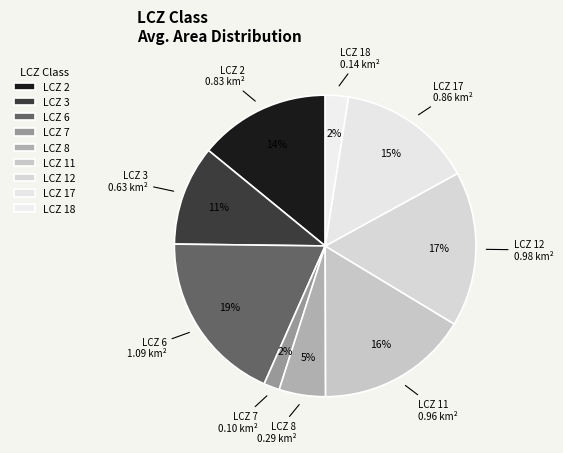

Combined, do LCZ 3 and LCZ 7 account for over 50%?

No